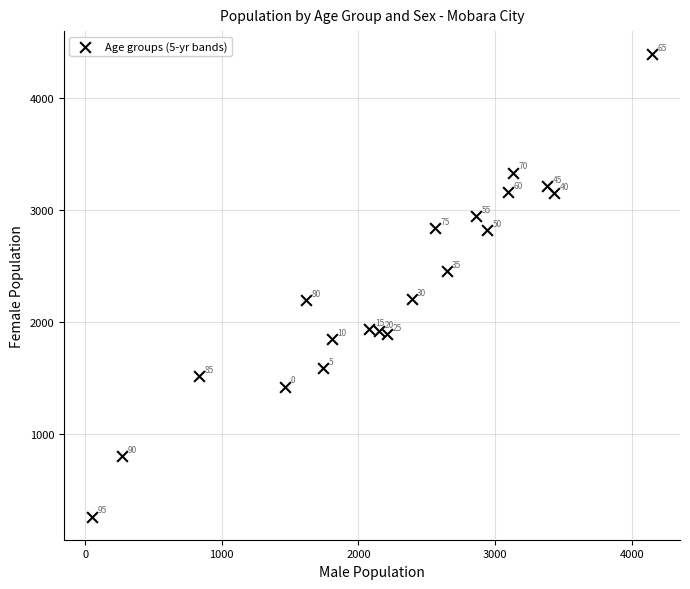

What is the range of X values (max minus min)?

4097